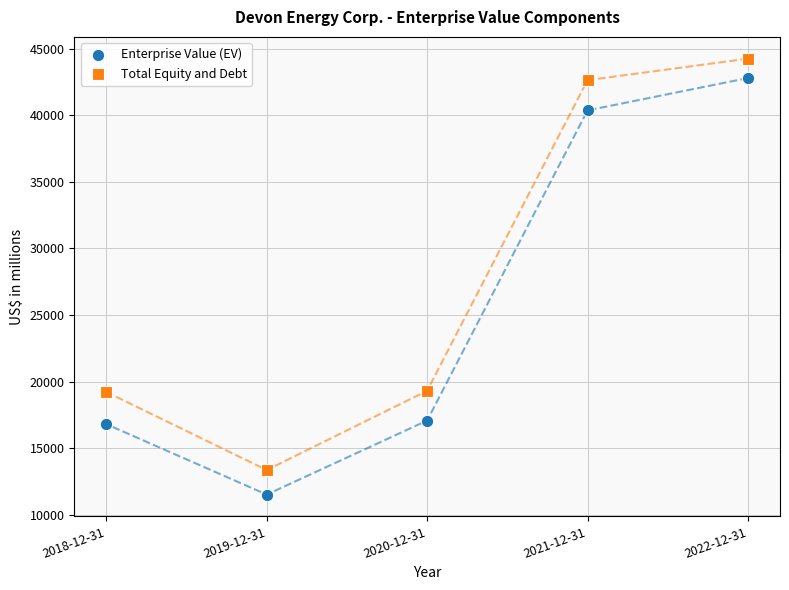

What are all the series names shown in the legend?

Enterprise Value (EV), Total Equity and Debt